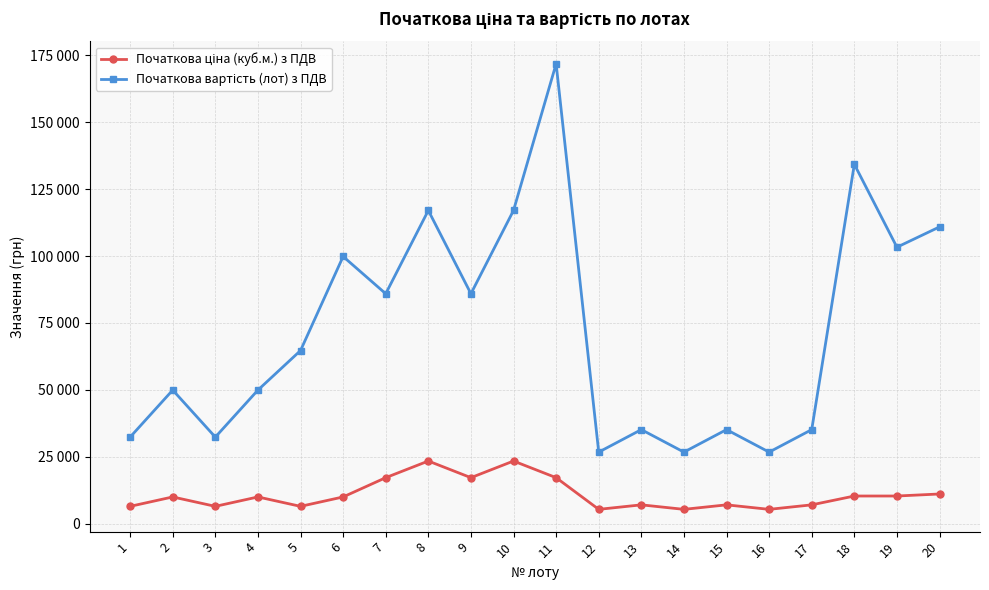

Does the chart have visible grid lines?

Yes